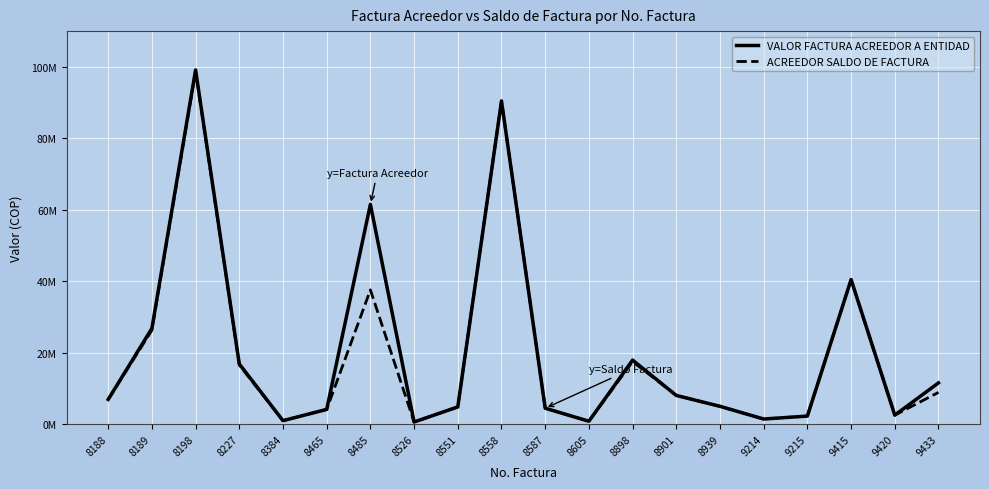

What are all the series names shown in the legend?

VALOR FACTURA ACREEDOR A ENTIDAD, ACREEDOR SALDO DE FACTURA